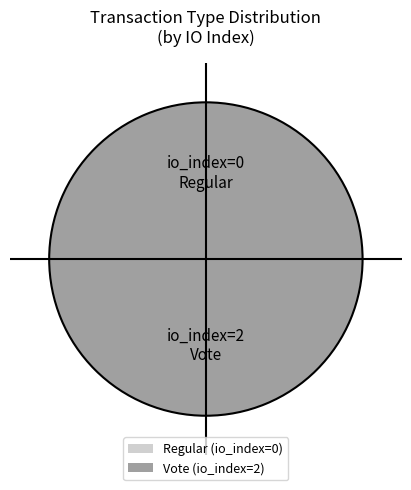

To the nearest percent, what is the difference between the Regular and Vote slice percentages?

100%